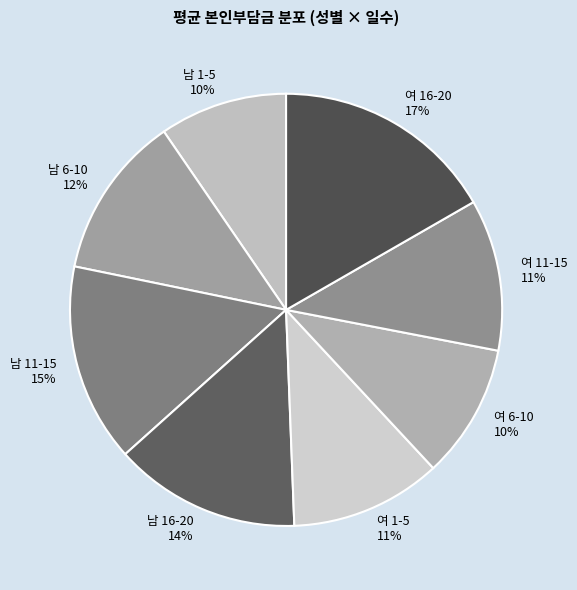

To the nearest percent, what is the combined percentage of 남 11-15 and 여 6-10?

25%